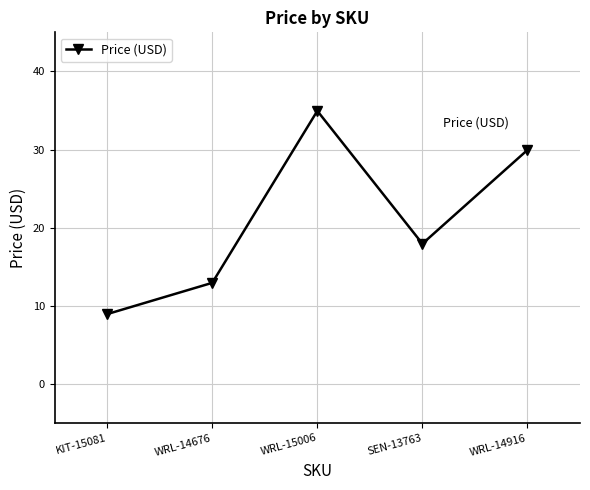

Rank the categories by value from lowest to highest.

KIT-15081, WRL-14676, SEN-13763, WRL-14916, WRL-15006